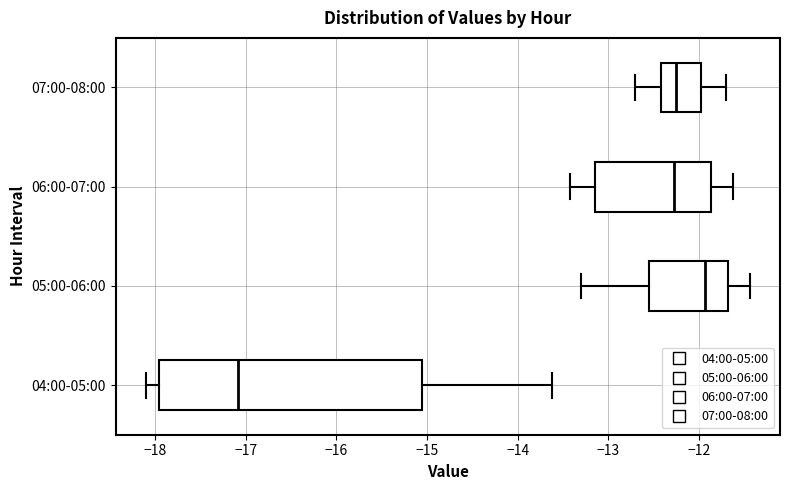

Which box is the widest, from its left edge to its right edge?

04:00-05:00